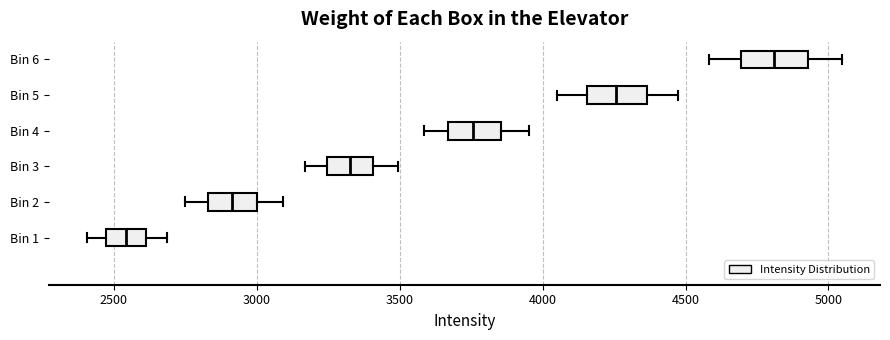

Where does the median line of the box for Bin 1 sit on the x-axis? The values are not printed on the chart, so give them approximately, as read against the axis.

2550